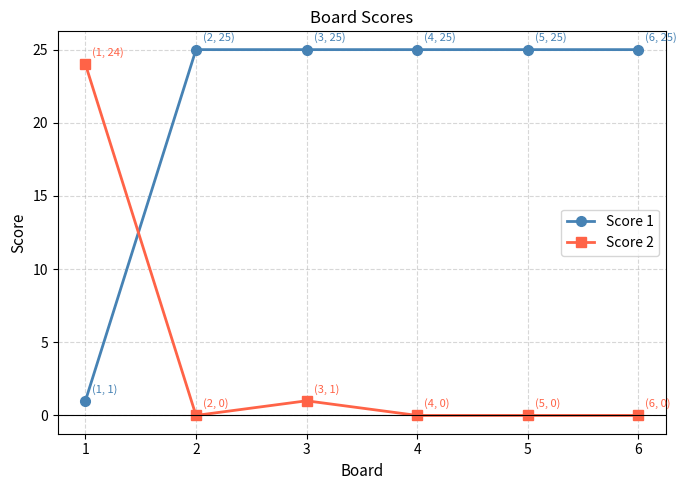

What is the sum of all Score 2 values?

25